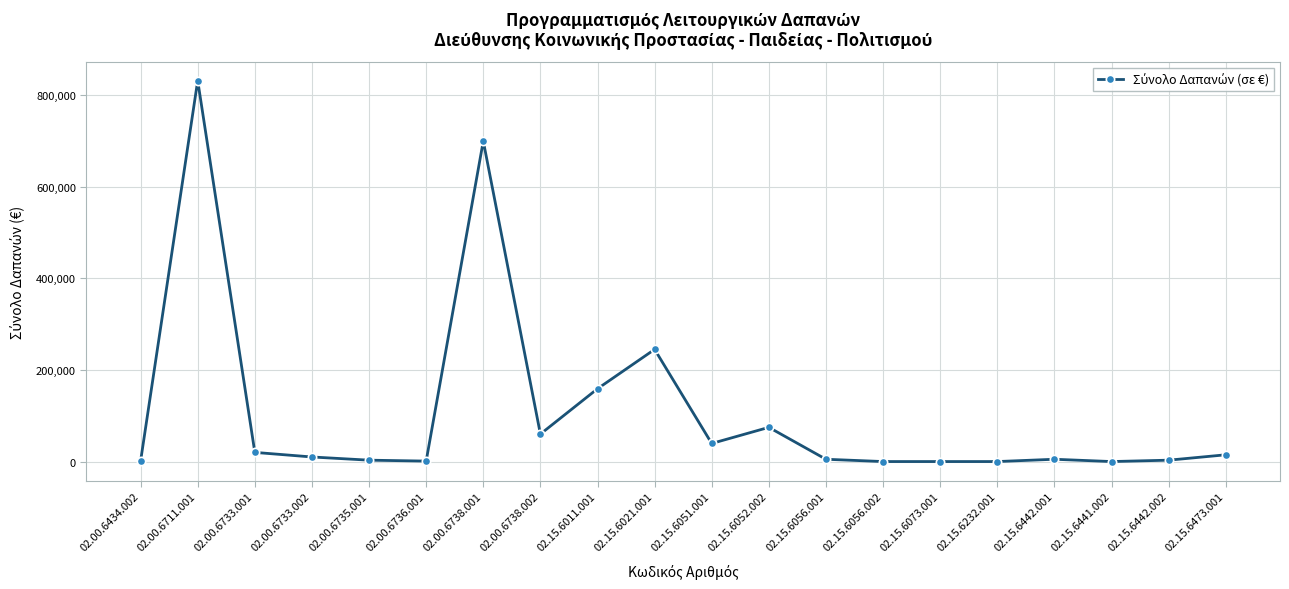

What is the label of the 12th point from the right?

02.15.6011.001